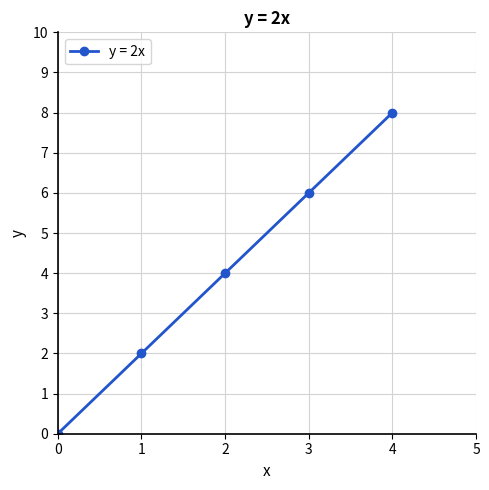

Is it true that the value at 1 is 3?

False